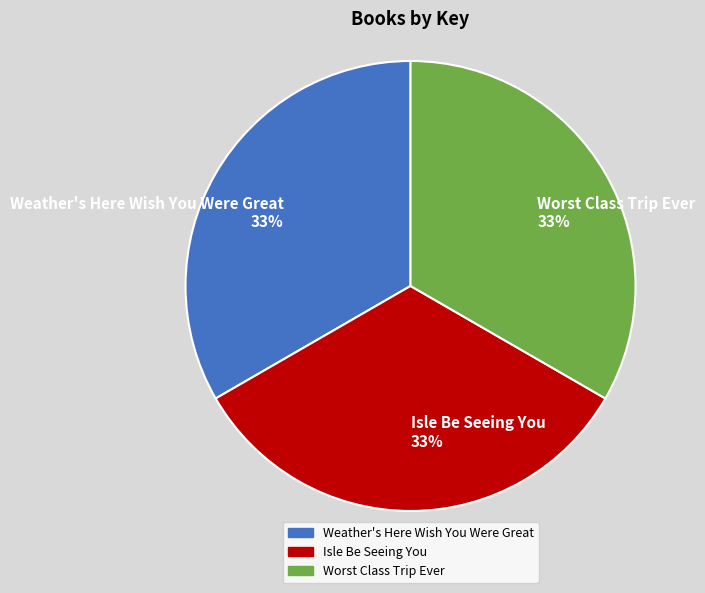

Is there any slice that represents more than half of the pie?

No